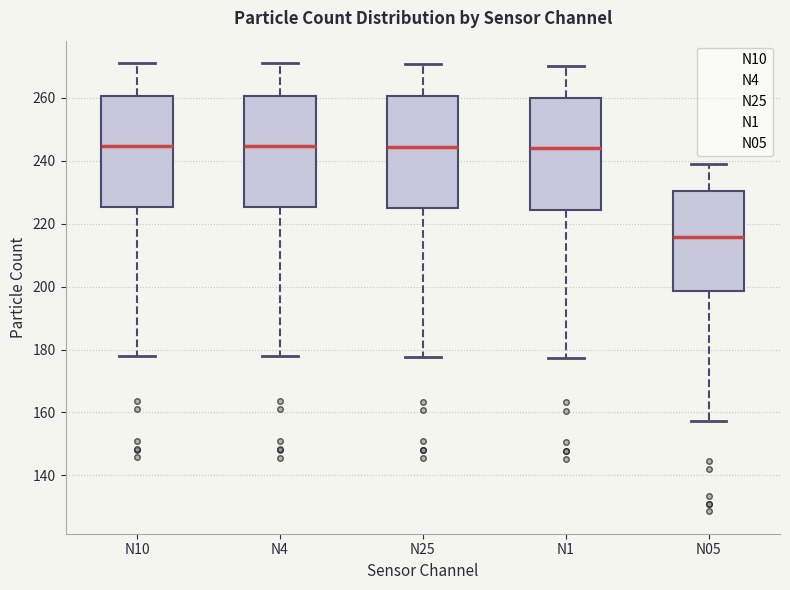

Reading left to right, transcribe this box plot: for each box, give where its median line is, the range the box spans, and where its two whiskers end, as read against the y-axis. The values are not printed on the chart, so give them approximately, as read against the axis.

N10: median 244, box 226 to 260, whiskers 178 to 272
N4: median 244, box 226 to 260, whiskers 178 to 272
N25: median 244, box 226 to 260, whiskers 178 to 270
N1: median 244, box 224 to 260, whiskers 178 to 270
N05: median 216, box 198 to 230, whiskers 158 to 238